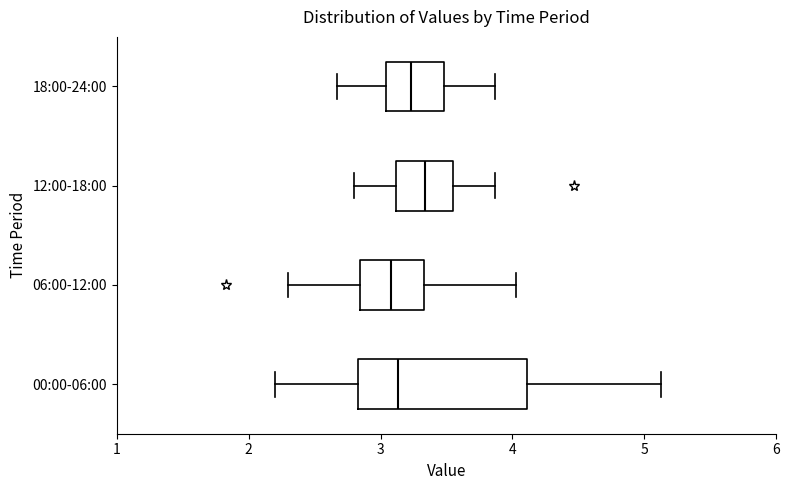

Where does the right whisker of the box for 12:00-18:00 end on the x-axis? The values are not printed on the chart, so give them approximately, as read against the axis.

3.9